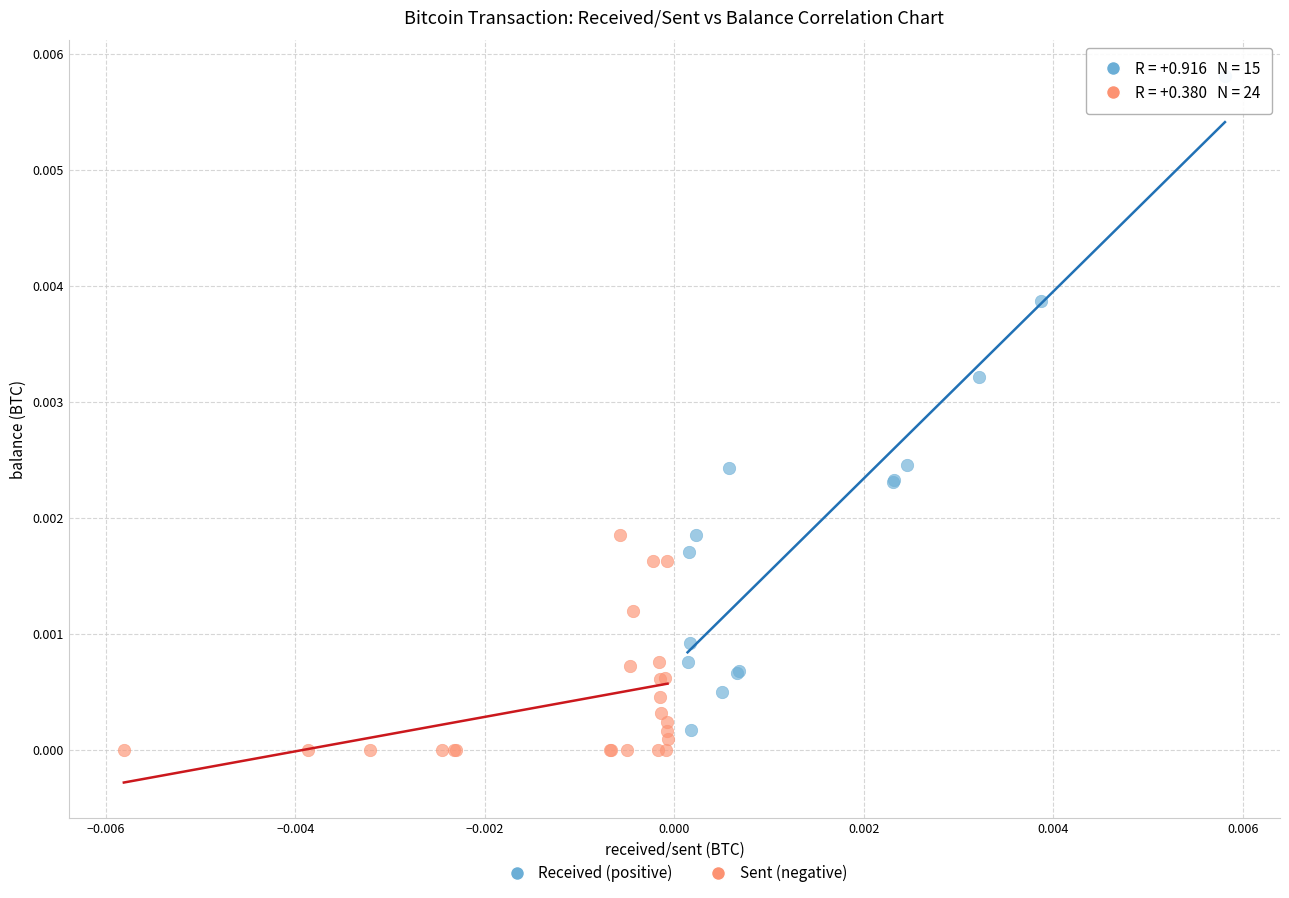

Which series has the largest Y range (max minus min)?

Received (positive)